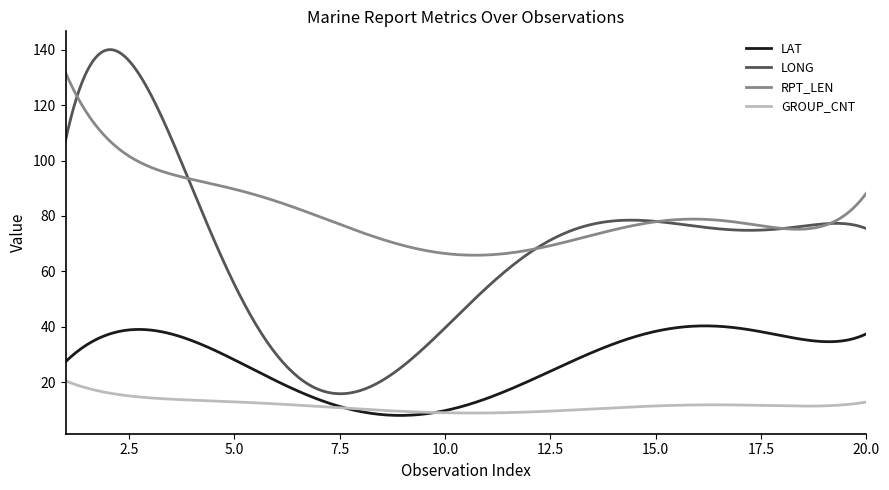

True or false: RPT_LEN and GROUP_CNT intersect in this chart.

False